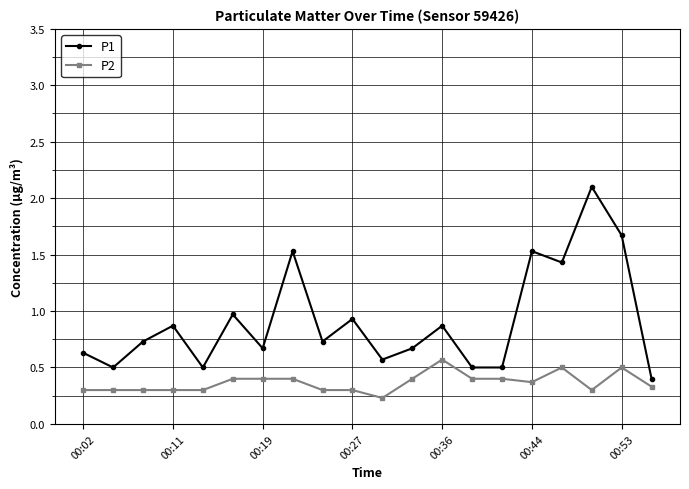

How many categories are shown in the chart?

20